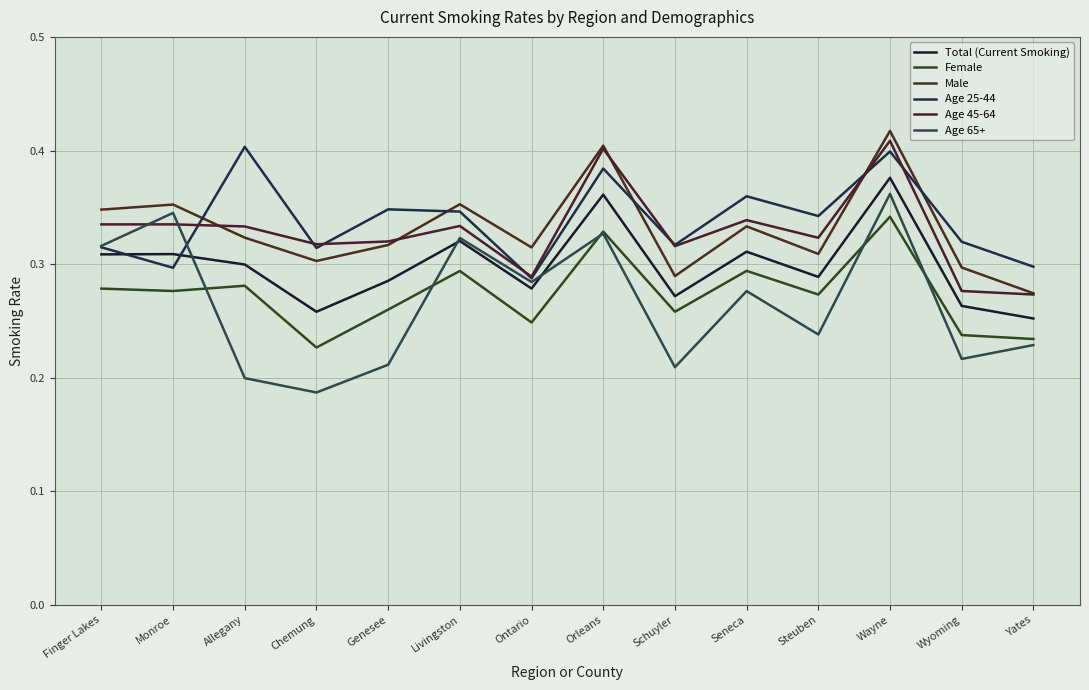

Reading right to left, what are all the values shown in this chart?

Total (Current Smoking): Yates=0.3	Wyoming=0.3	Wayne=0.4	Steuben=0.3	Seneca=0.3	Schuyler=0.3	Orleans=0.4	Ontario=0.3	Livingston=0.3	Genesee=0.3	Chemung=0.3	Allegany=0.3	Monroe=0.3	Finger Lakes=0.3
Female: Yates=0.2	Wyoming=0.2	Wayne=0.3	Steuben=0.3	Seneca=0.3	Schuyler=0.3	Orleans=0.3	Ontario=0.2	Livingston=0.3	Genesee=0.3	Chemung=0.2	Allegany=0.3	Monroe=0.3	Finger Lakes=0.3
Male: Yates=0.3	Wyoming=0.3	Wayne=0.4	Steuben=0.3	Seneca=0.3	Schuyler=0.3	Orleans=0.4	Ontario=0.3	Livingston=0.4	Genesee=0.3	Chemung=0.3	Allegany=0.3	Monroe=0.4	Finger Lakes=0.3
Age 25-44: Yates=0.3	Wyoming=0.3	Wayne=0.4	Steuben=0.3	Seneca=0.4	Schuyler=0.3	Orleans=0.4	Ontario=0.3	Livingston=0.3	Genesee=0.3	Chemung=0.3	Allegany=0.4	Monroe=0.3	Finger Lakes=0.3
Age 45-64: Yates=0.3	Wyoming=0.3	Wayne=0.4	Steuben=0.3	Seneca=0.3	Schuyler=0.3	Orleans=0.4	Ontario=0.3	Livingston=0.3	Genesee=0.3	Chemung=0.3	Allegany=0.3	Monroe=0.3	Finger Lakes=0.3
Age 65+: Yates=0.2	Wyoming=0.2	Wayne=0.4	Steuben=0.2	Seneca=0.3	Schuyler=0.2	Orleans=0.3	Ontario=0.3	Livingston=0.3	Genesee=0.2	Chemung=0.2	Allegany=0.2	Monroe=0.3	Finger Lakes=0.3